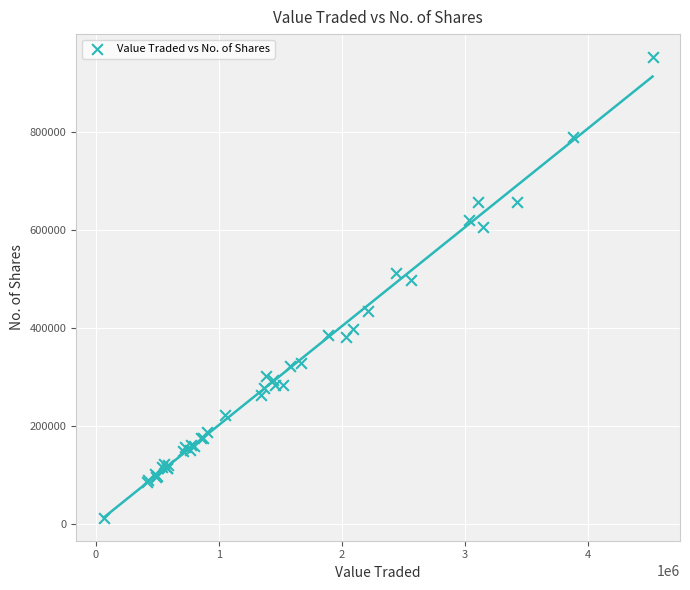

What Y value in the scatter plot is closest to 482942?

498181